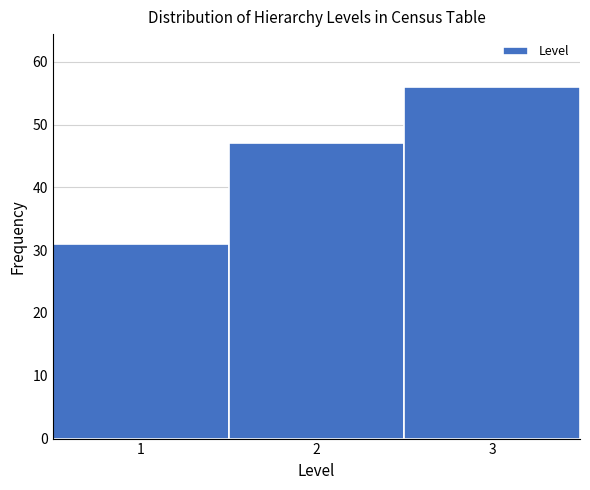

Over which range of the x-axis is the bar tallest?

2.5 to 3.5